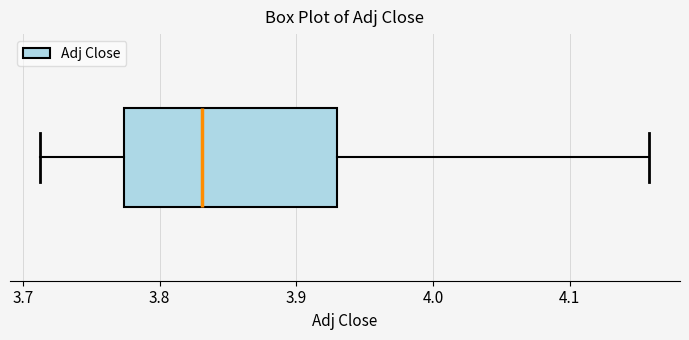

Where does the left whisker of the box end on the x-axis? The values are not printed on the chart, so give them approximately, as read against the axis.

3.71